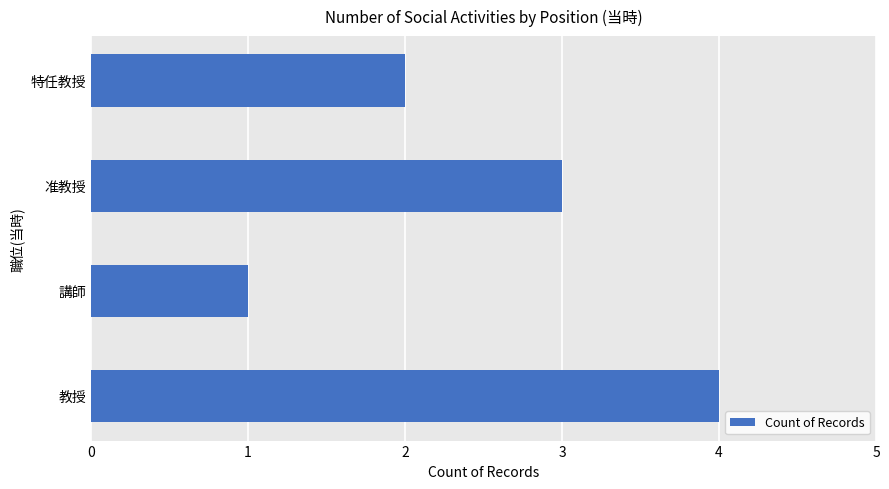

Reading top to bottom, list all the values displayed in this chart.

2	3	1	4